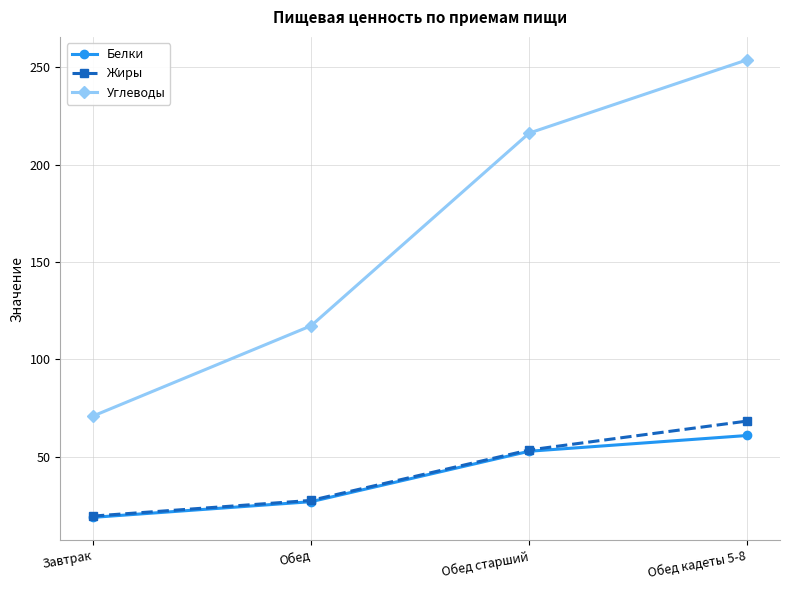

What position from the right is Завтрак?

4